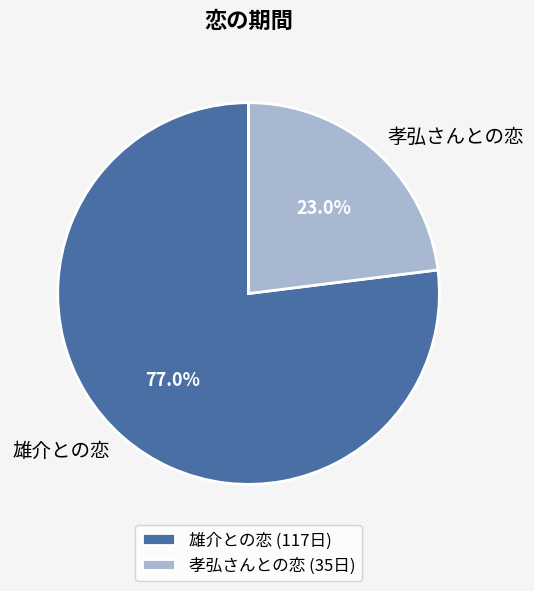

Which has a higher value, 孝弘さんとの恋 or 雄介との恋?

雄介との恋